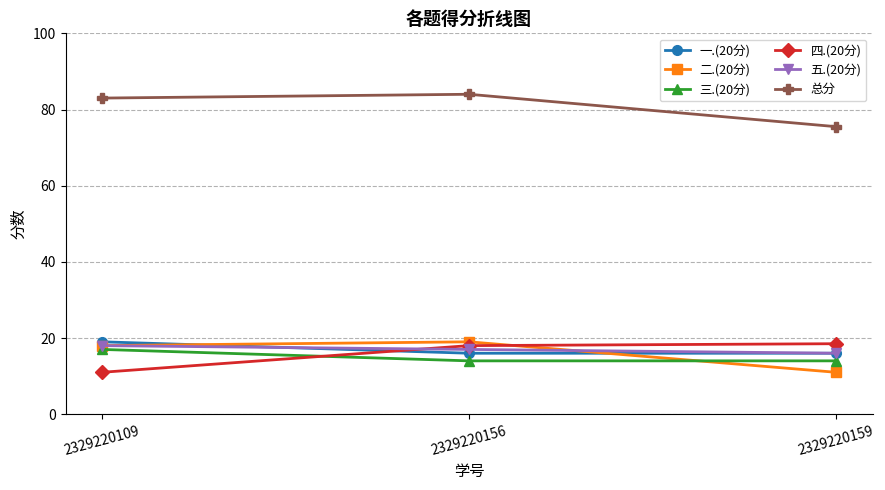

At how many categories does at least one series exceed 62?

3